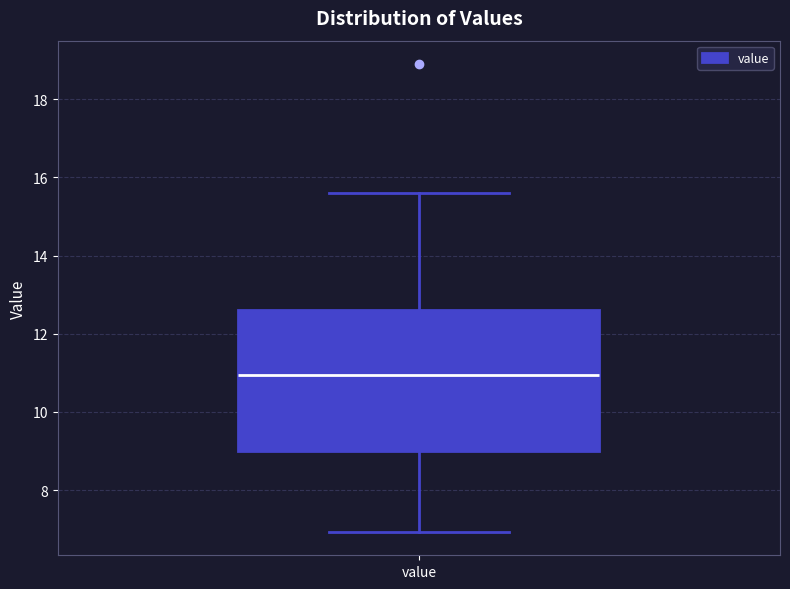

Where does the median line of the box for value sit on the y-axis? The values are not printed on the chart, so give them approximately, as read against the axis.

11.0